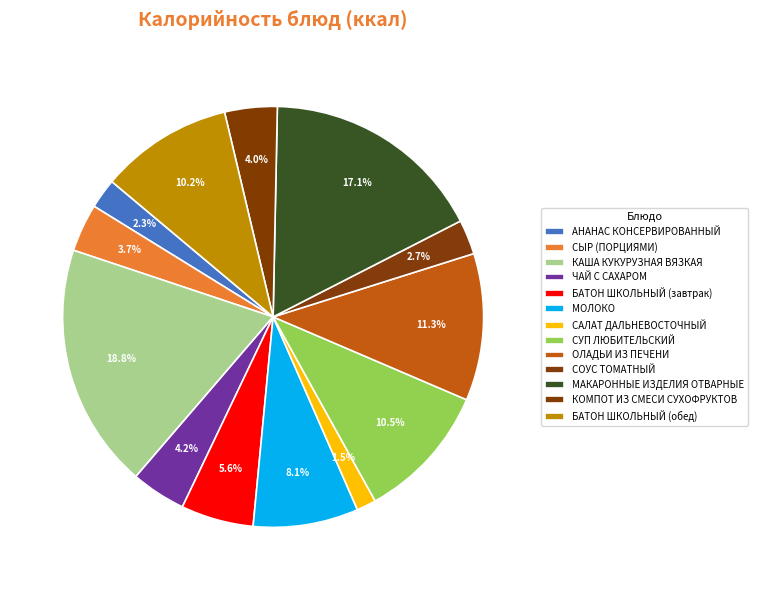

What is the ratio of the value at БАТОН ШКОЛЬНЫЙ (обед) to the value at МОЛОКО?

1.3